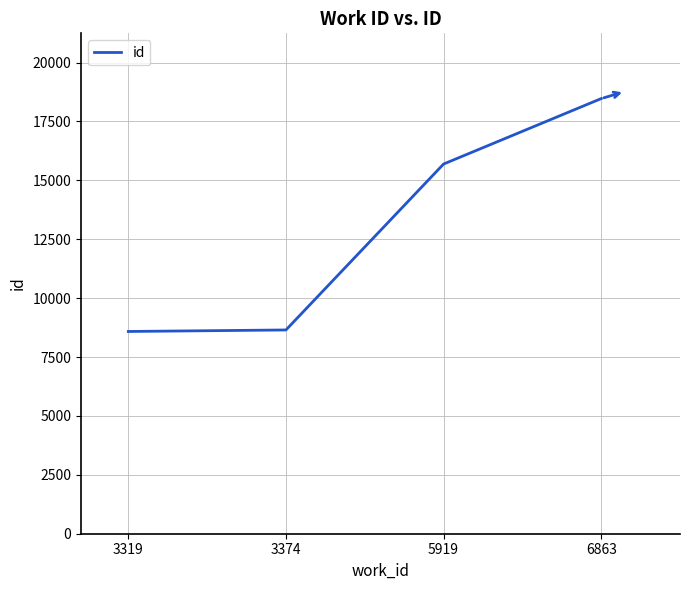

What is the smallest value displayed?

8586